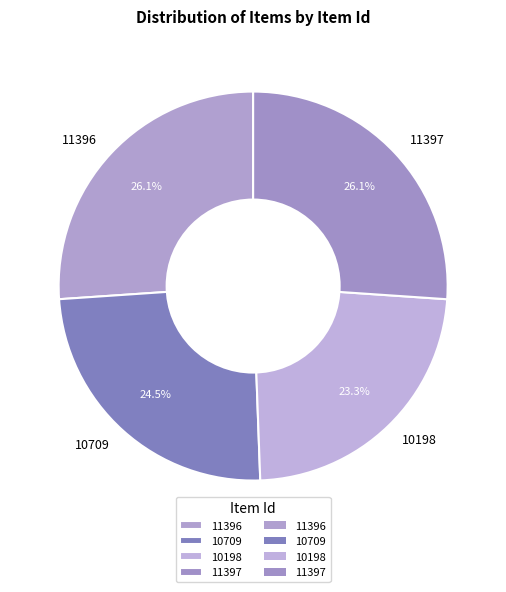

The 10198 slice represents 37% of the pie. True or false?

False